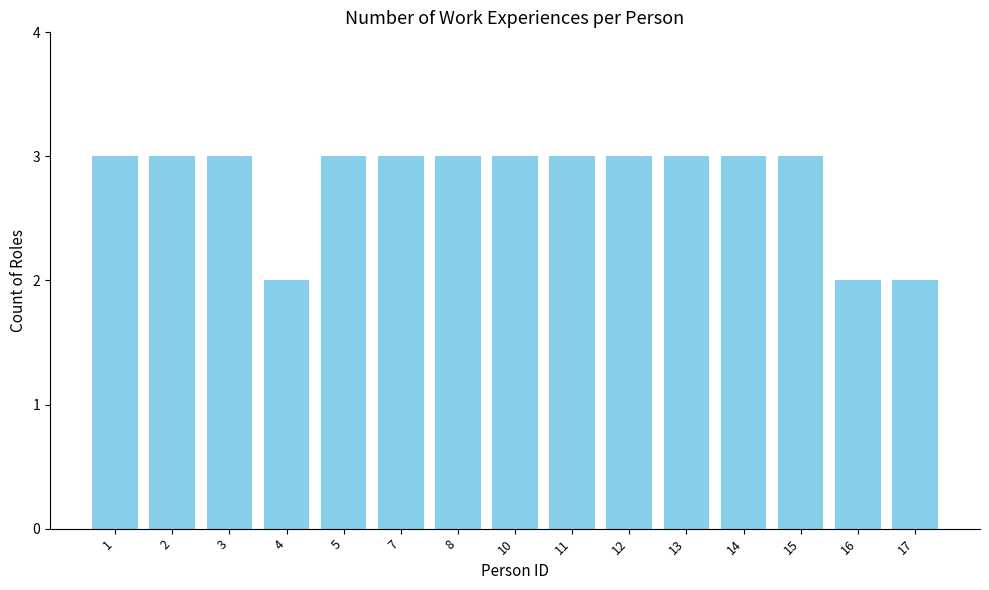

What value does the data have at 13?

3